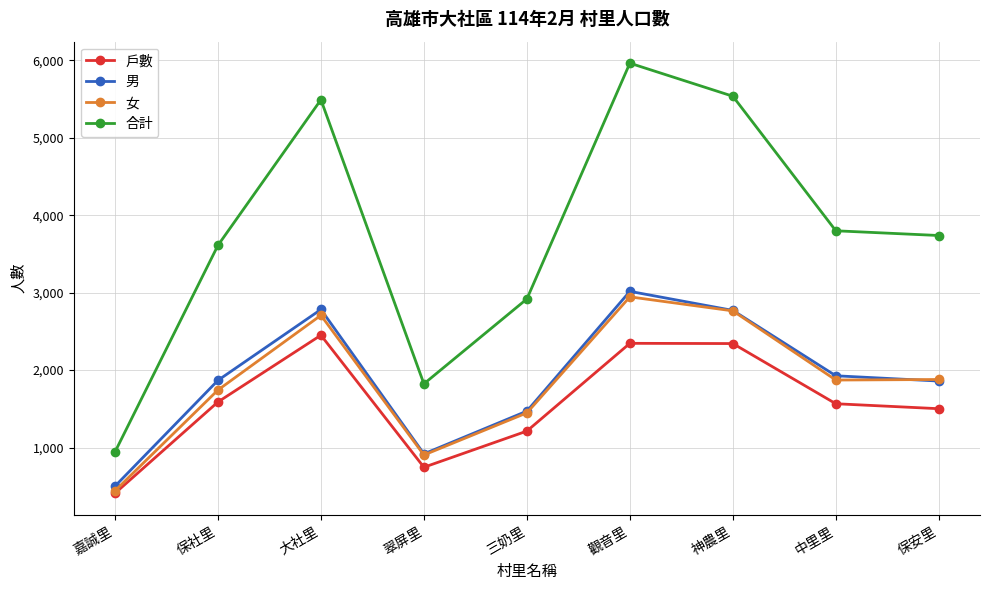

True or false: 女 and 合計 cross at least once.

False